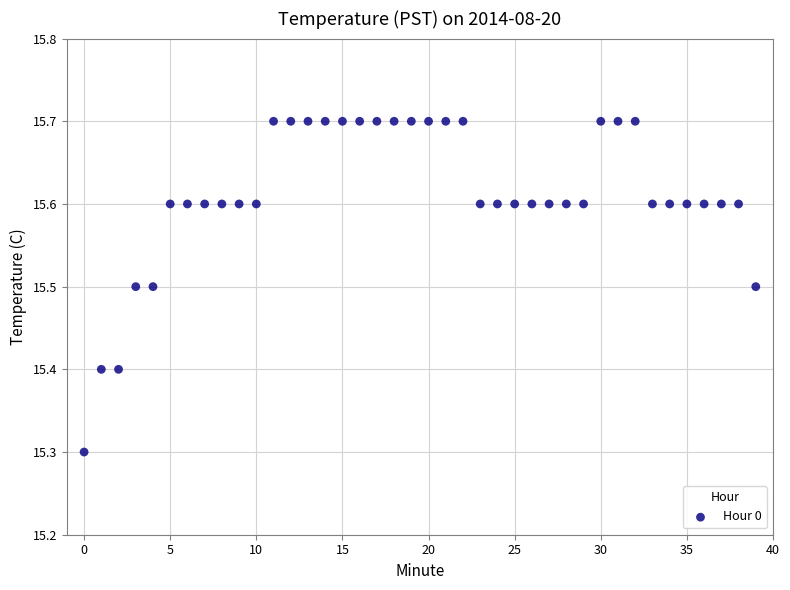

What Y value in the scatter plot is closest to 15?

15.3